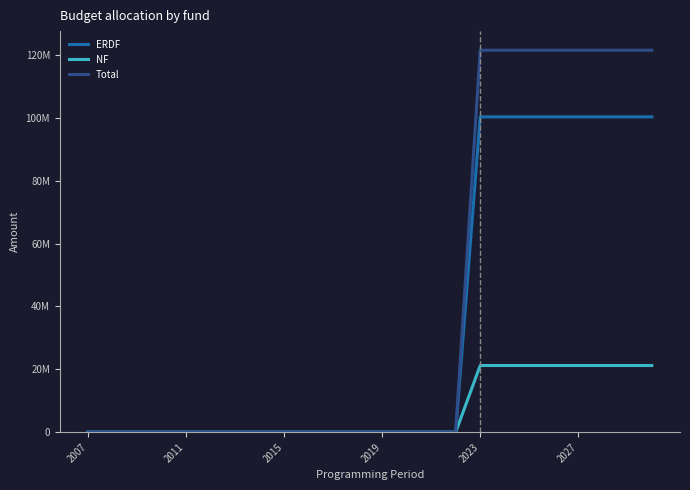

Which series has the largest range (max minus min)?

Total